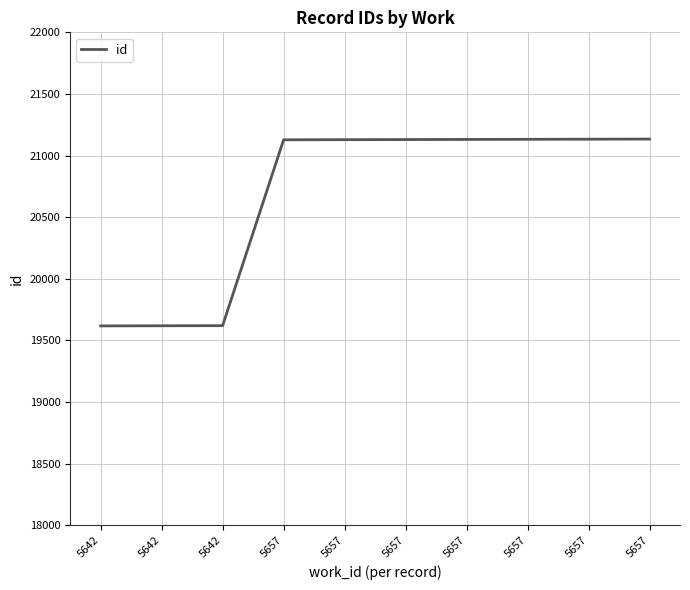

Where is the data nearest to the value 20376?

5657